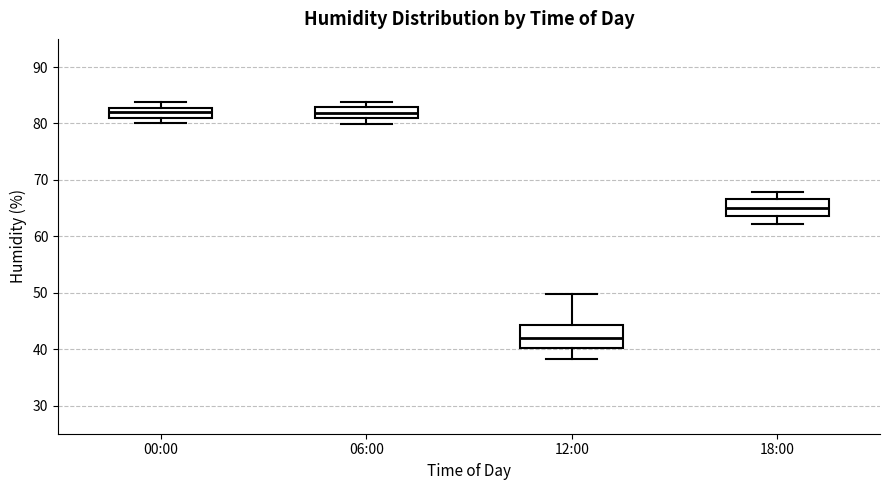

Which box's median line is the lowest?

12:00